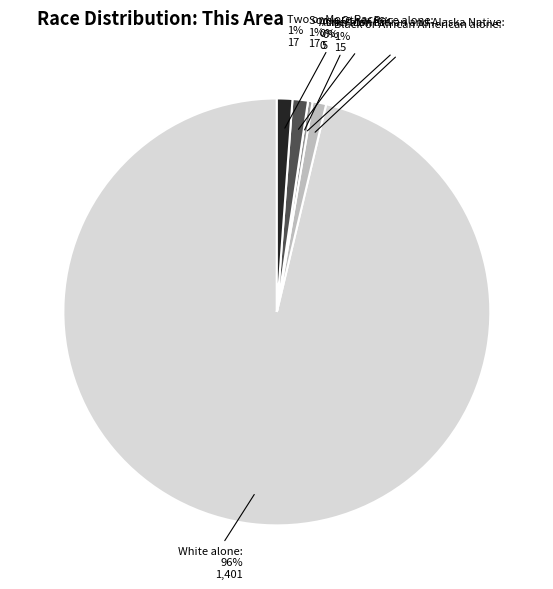

True or false: Two or More Races accounts for 1% of the total.

True